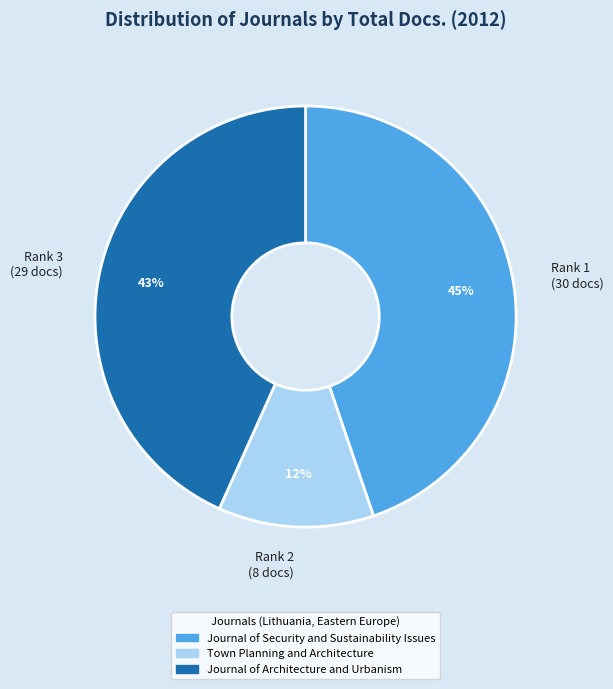

To the nearest percent, what is the difference between the largest and smallest slice percentages?

33%